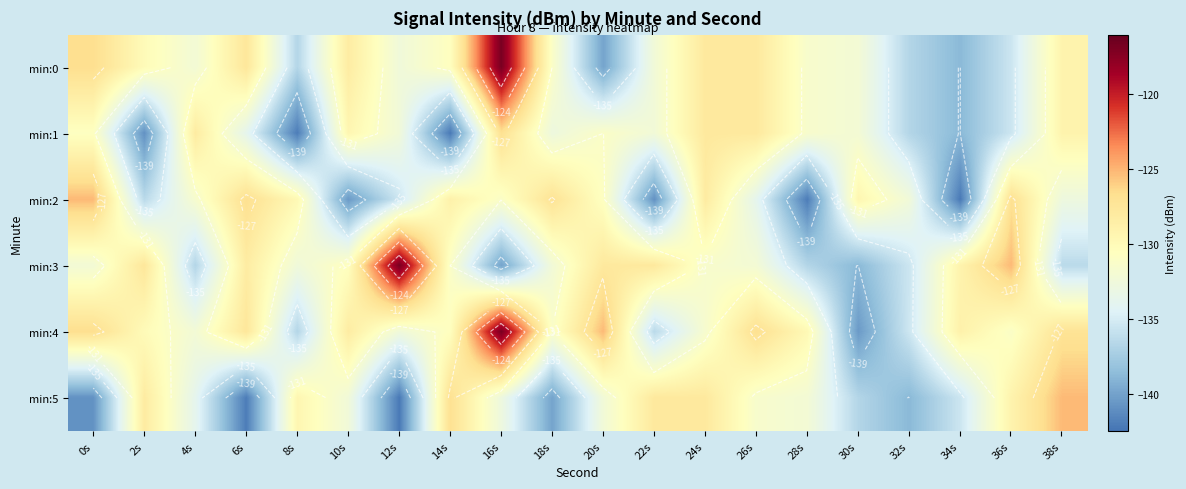

Rank the series at 16s from lowest to highest value.

min:3, min:5, min:2, min:1, min:0, min:4